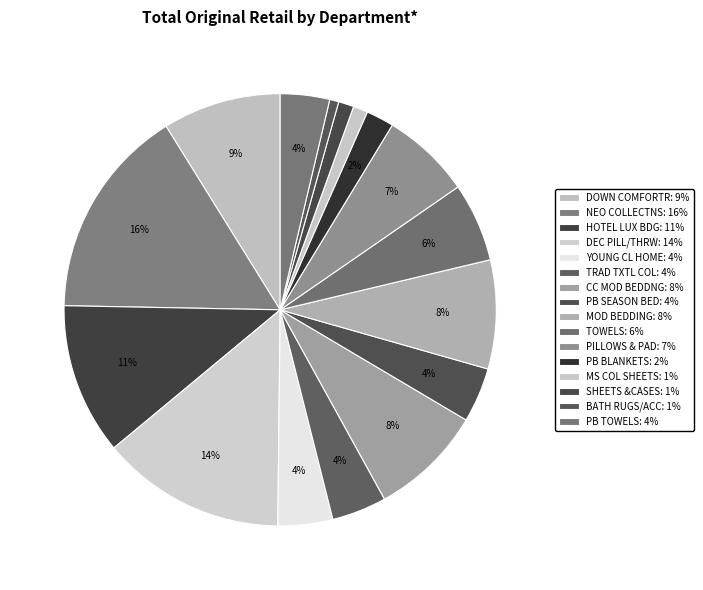

Between MS COL SHEETS and PB SEASON BED, which is larger?

PB SEASON BED